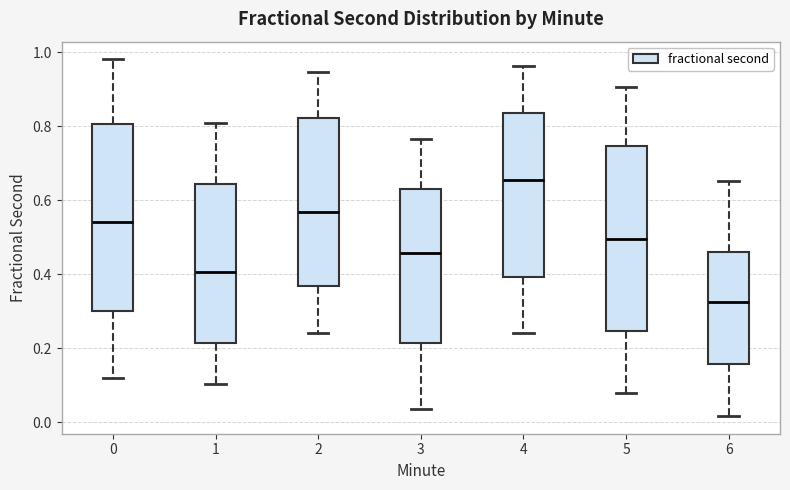

Where is the lower edge of the box at x = 0 on the y-axis? The values are not printed on the chart, so give them approximately, as read against the axis.

0.30